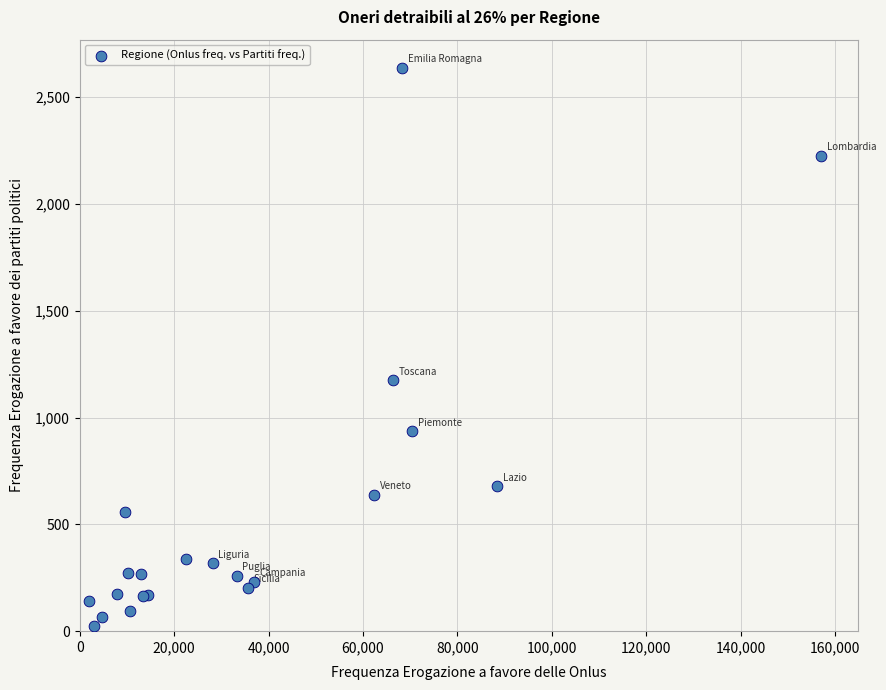

What Y value in the scatter plot is closest to 1331?

1175